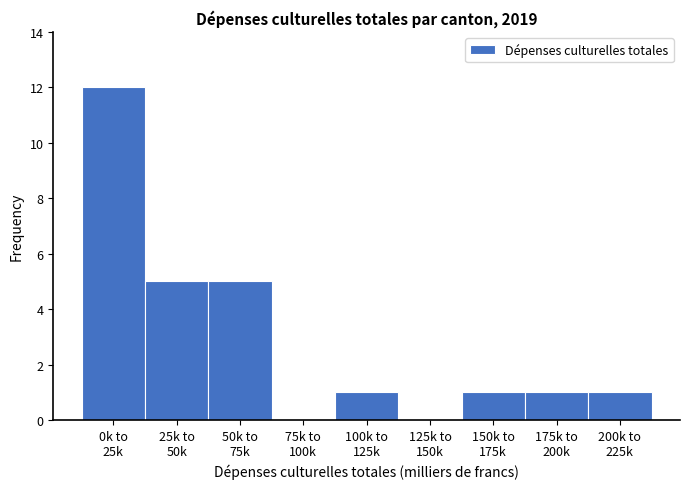

What is the greatest value displayed?

12